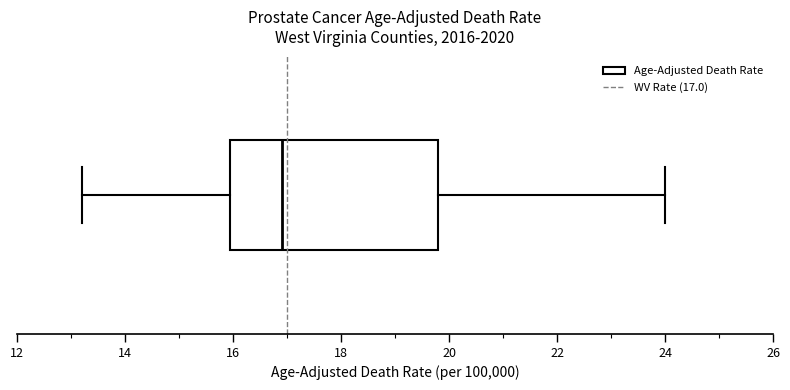

Transcribe this box plot: give where the median line is, the range the box spans, and where the two whiskers end, as read against the x-axis. The values are not printed on the chart, so give them approximately, as read against the axis.

median 17.0, box 16.0 to 19.8, whiskers 13.2 to 24.0